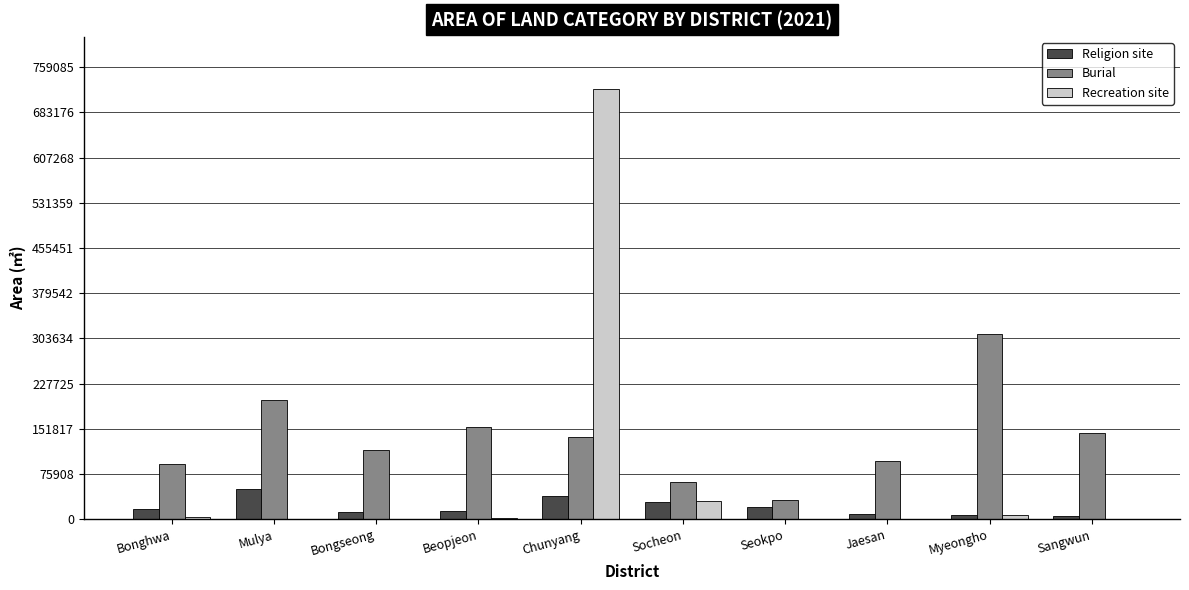

Are the bars horizontal?

No